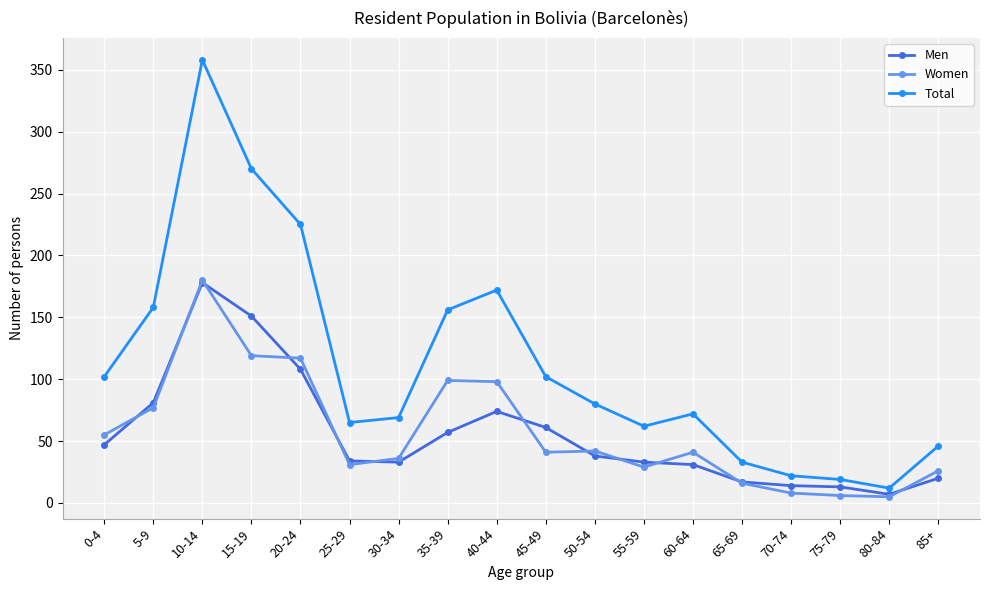

At 15-19, list the series in order from largest to smallest.

Total, Men, Women